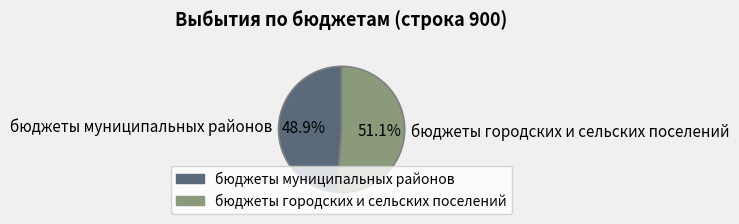

How many segments does this pie chart have?

2